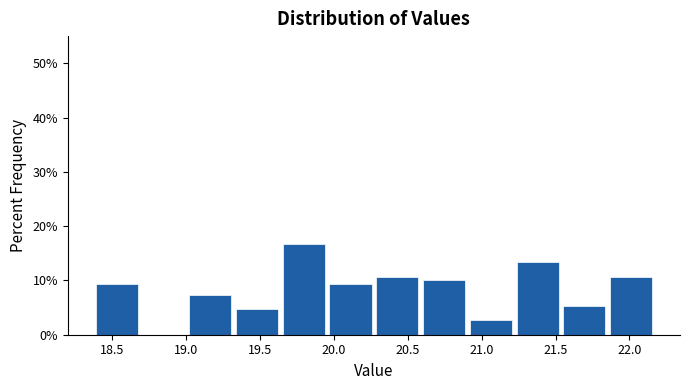

How tall is the bar that spans 20.25 to 20.60 on the x-axis? Neither the bar edges nor the heights are printed on the chart, so give them approximately, as read against the axes.

11